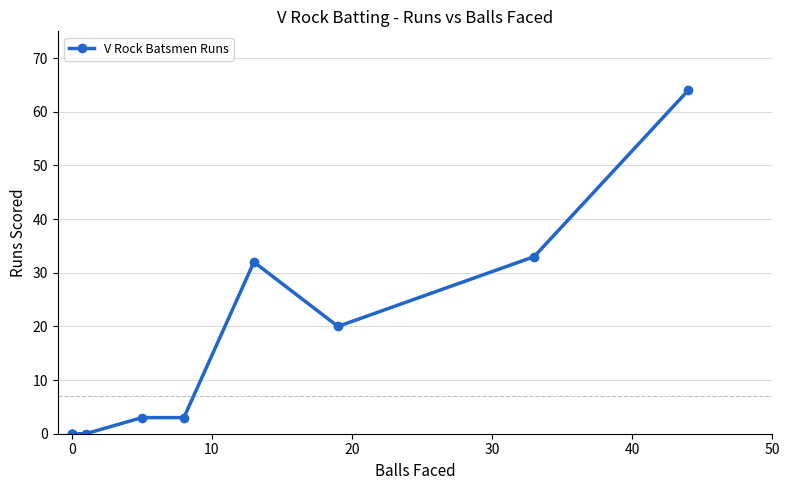

True or false: the data has more than 2 interior local peaks.

False